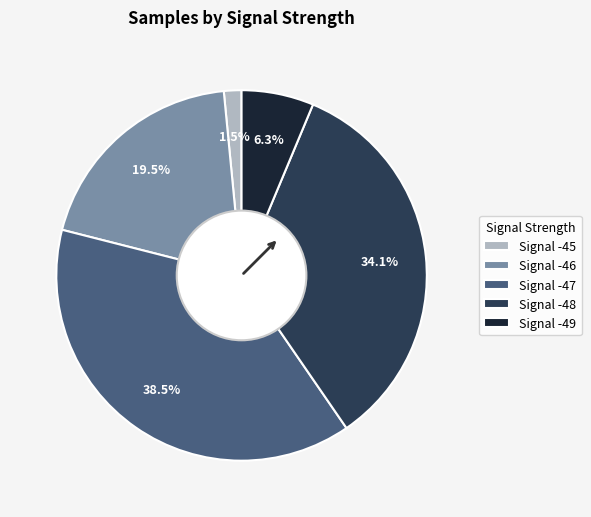

Rank the categories by value from lowest to highest.

Signal -45, Signal -49, Signal -46, Signal -48, Signal -47